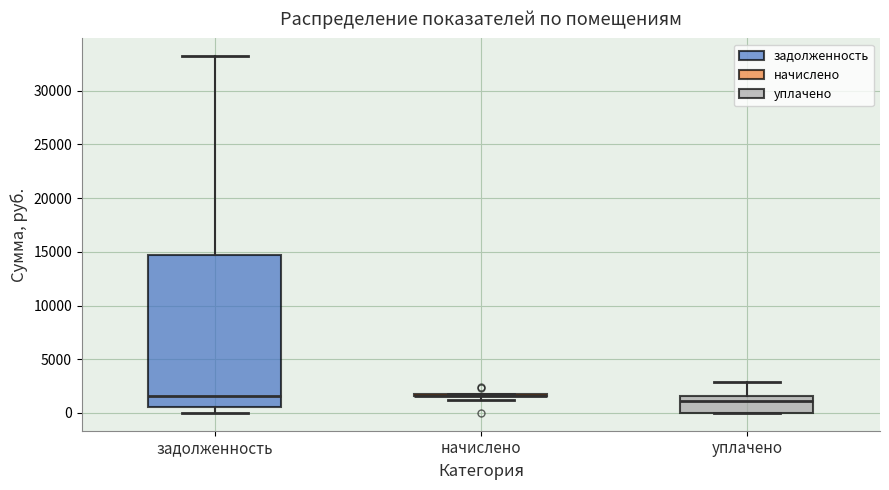

Where is the upper edge of the box for начислено on the y-axis? The values are not printed on the chart, so give them approximately, as read against the axis.

2000